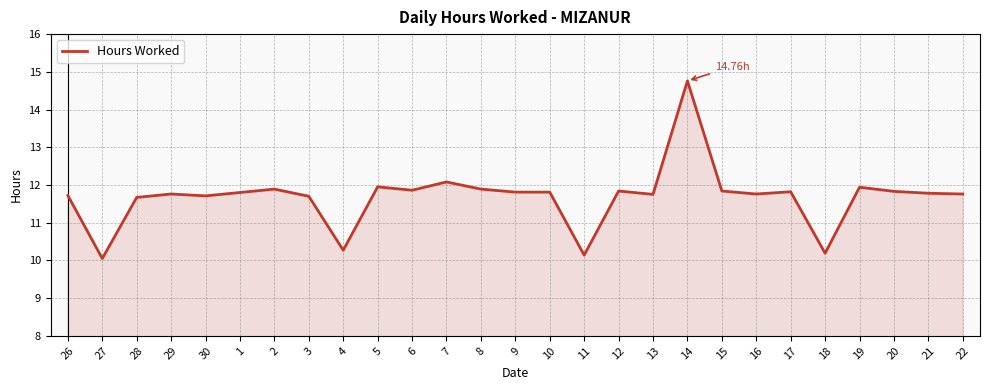

What position from the left is 4?

9